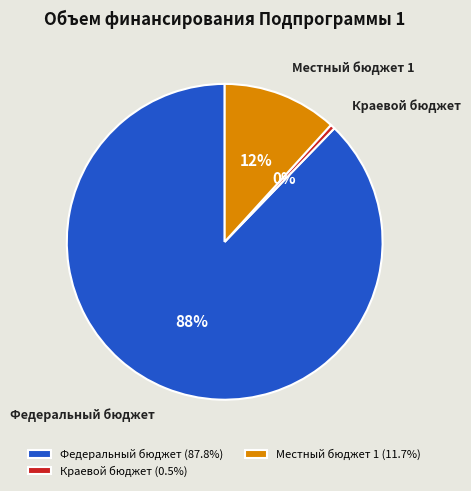

Which has a higher value, Краевой бюджет or Местный бюджет 1?

Местный бюджет 1